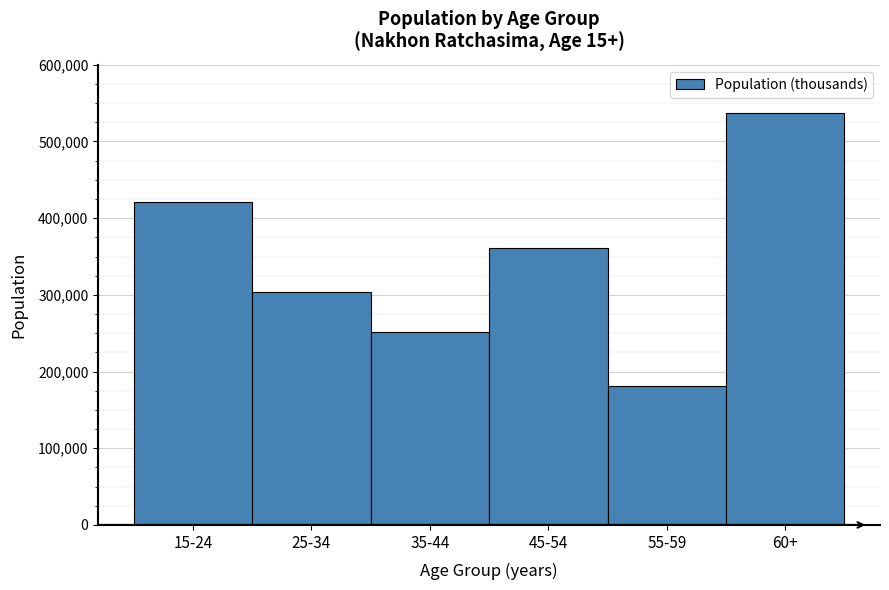

Reading left to right, list all the values displayed in this chart.

15-24=421077.0	25-34=304290.0	35-44=250972.2	45-54=361487.6	55-59=181259.2	60+=537421.0